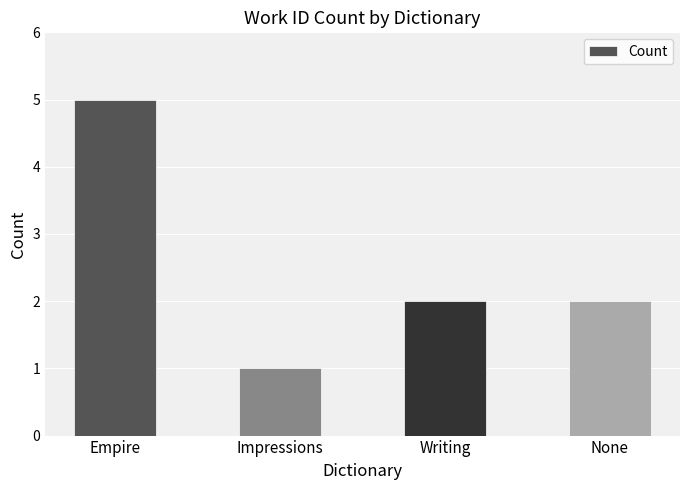

What is the difference between the maximum and minimum values?

4